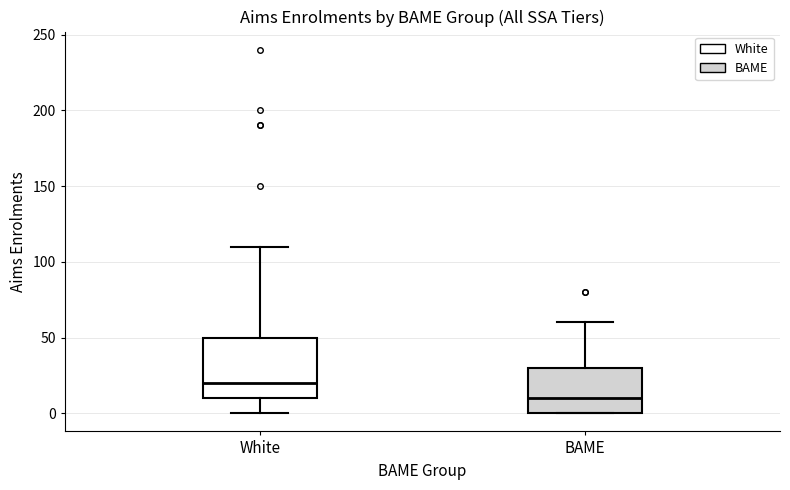

Reading left to right, read every box against the y-axis: the position of its median line, the range the box covers, and the ends of its whiskers. The values are not printed on the chart, so give them approximately, as read against the axis.

White: median 20, box 10 to 50, whiskers 0 to 110
BAME: median 10, box 0 to 30, whiskers 0 to 60